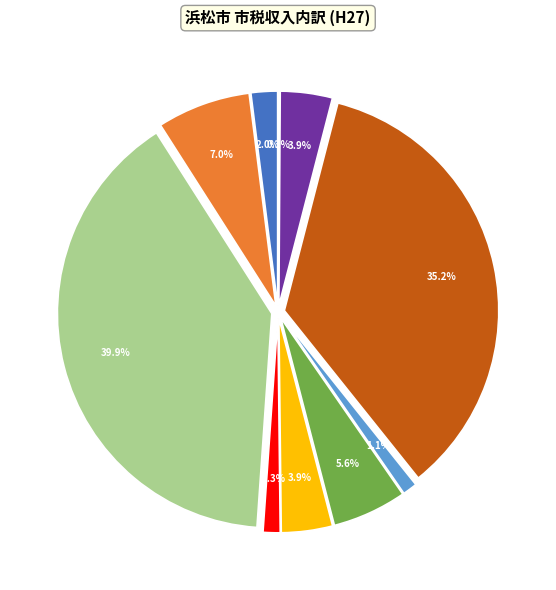

Is there any slice that represents more than half of the pie?

No